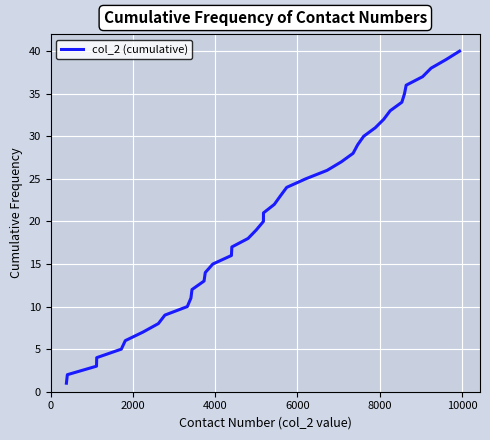

True or false: there are more than 2 points higher than both neighbors.

False